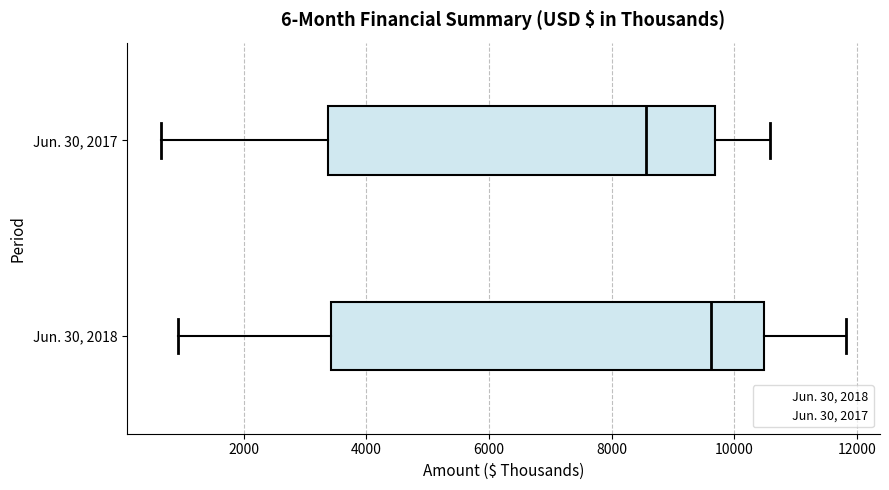

Comparing the boxes themselves (not the whiskers), which one is the widest?

Jun. 30, 2018